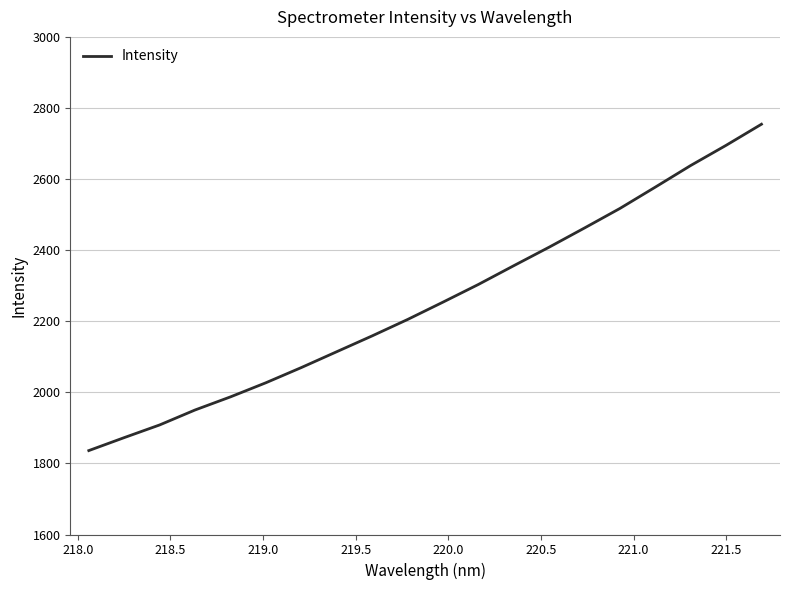

What is the minimum value shown in the chart?

1836.1